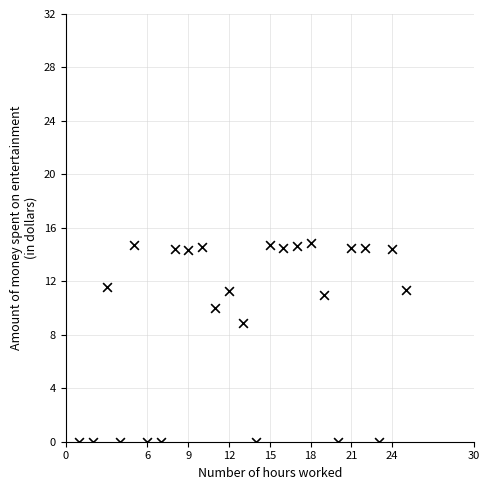

What is the range of Y values (max minus min)?

14.8